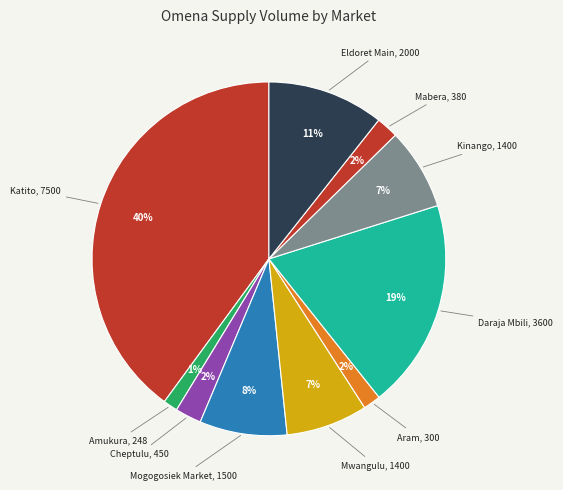

How many slices are in this pie chart?

10